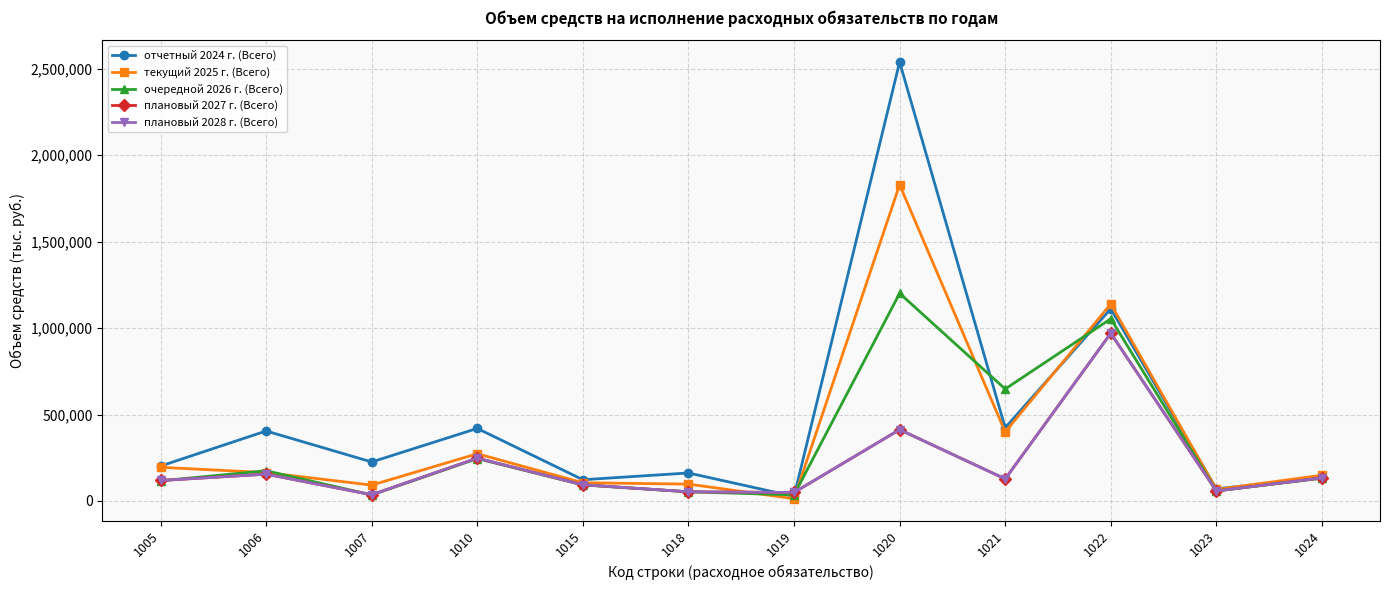

What is the average value of the плановый 2028 г. (Всего) series?

204540.4